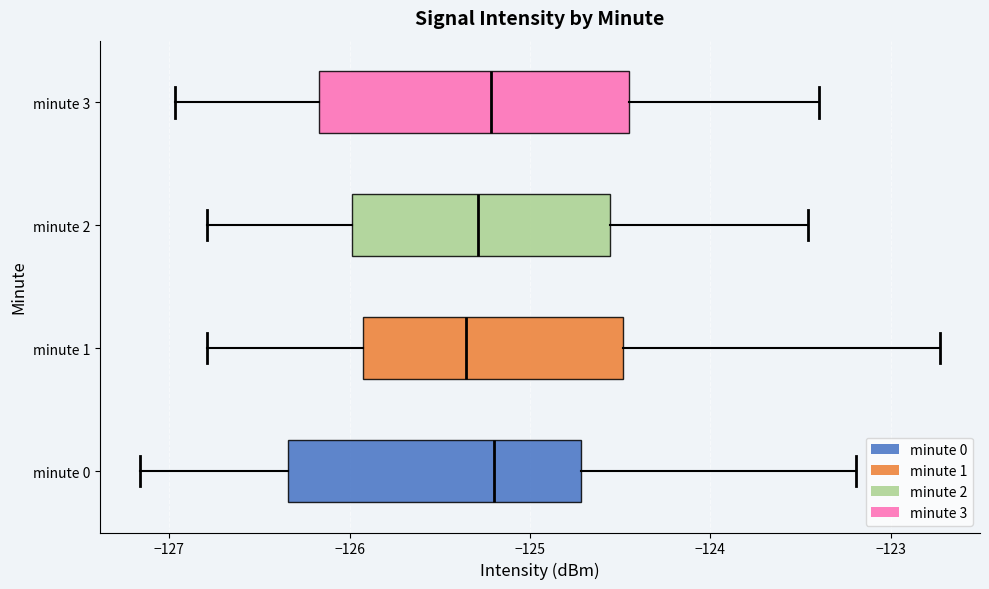

Reading bottom to top, transcribe this box plot: for each box, give where its median line is, the range the box spans, and where its two whiskers end, as read against the x-axis. The values are not printed on the chart, so give them approximately, as read against the axis.

minute 0: median -125.2, box -126.3 to -124.7, whiskers -127.2 to -123.2
minute 1: median -125.4, box -125.9 to -124.5, whiskers -126.8 to -122.7
minute 2: median -125.3, box -126.0 to -124.6, whiskers -126.8 to -123.5
minute 3: median -125.2, box -126.2 to -124.4, whiskers -127.0 to -123.4